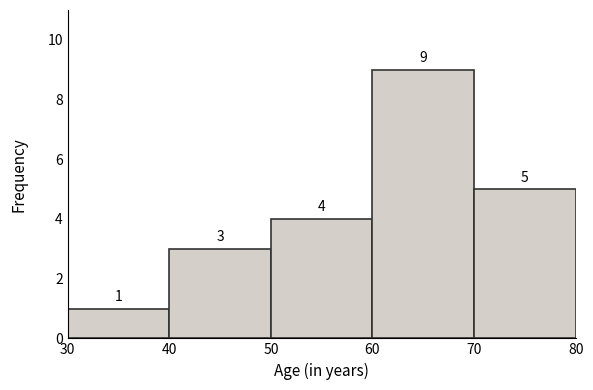

Over which range of the x-axis is the bar tallest?

60 to 70